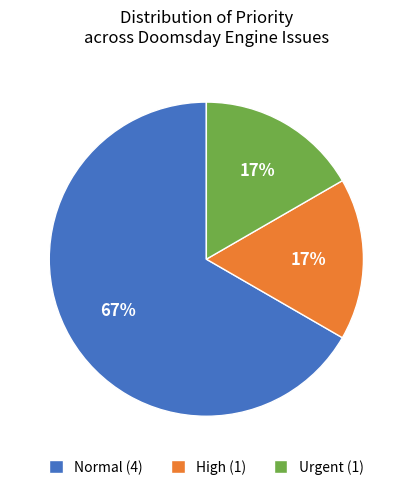

The Urgent (1) slice represents 17% of the pie. True or false?

True